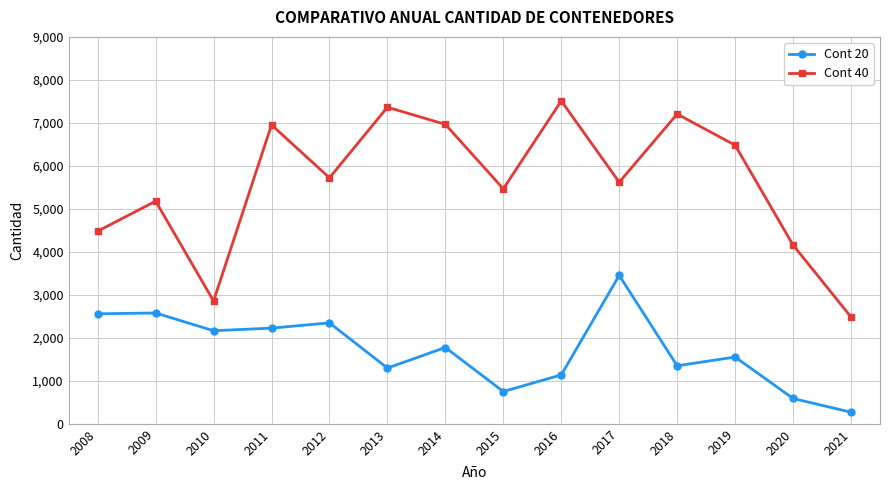

At 2017, list the series in order from smallest to largest.

Cont 20, Cont 40